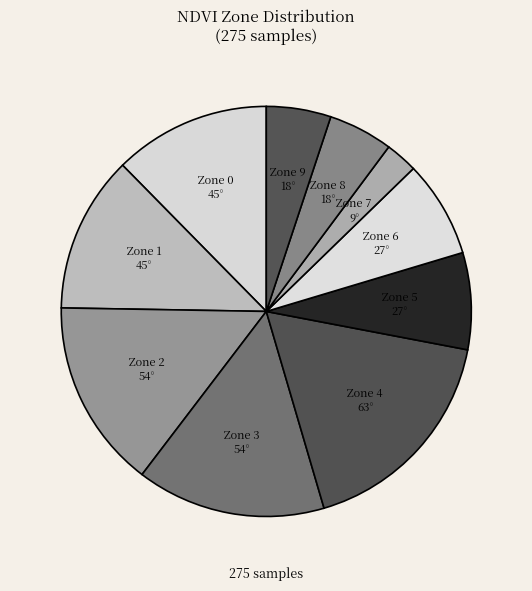

Is it true that Zone 5 is 8% of the pie?

True